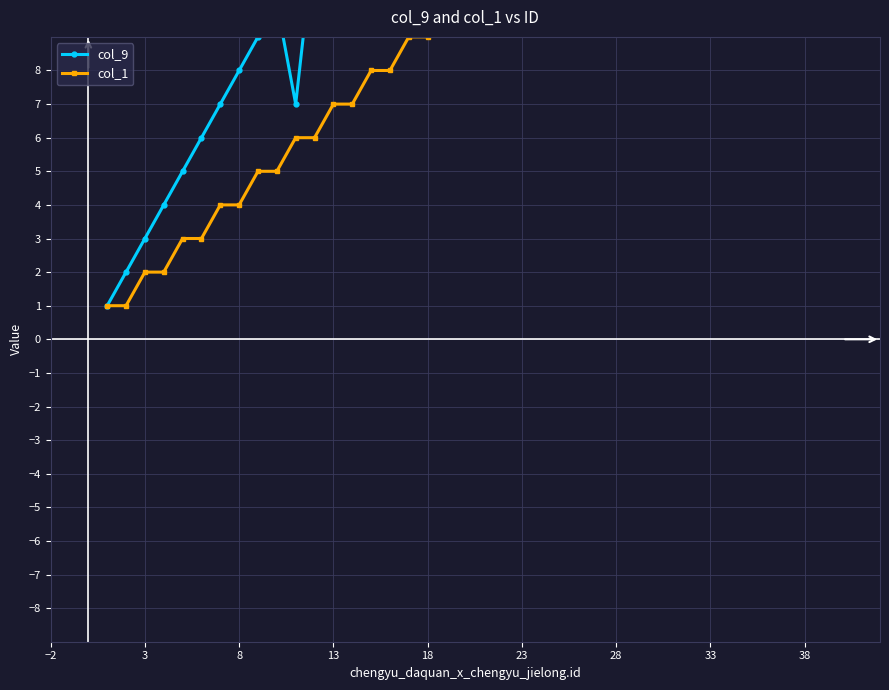

Which series has the widest spread of values?

col_9